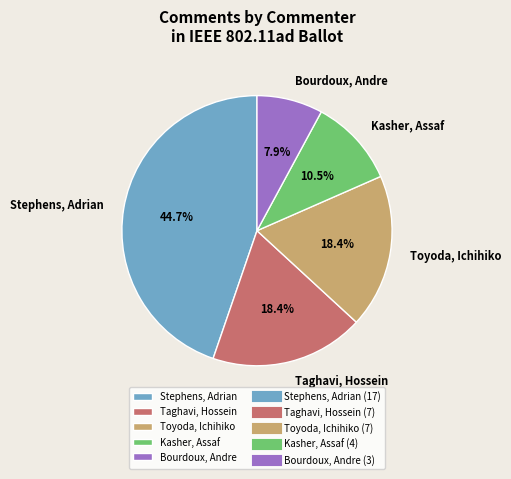

How many slices are in this pie chart?

5